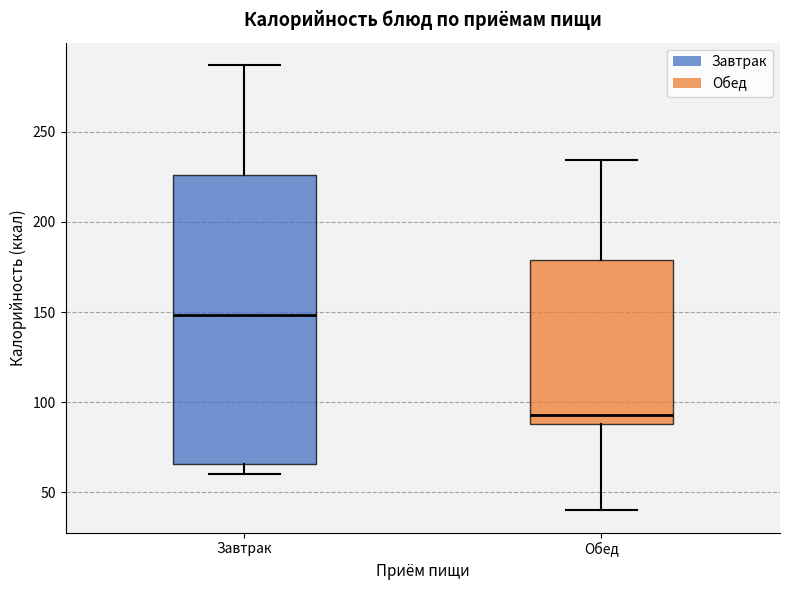

Reading left to right, read every box against the y-axis: the position of its median line, the range the box covers, and the ends of its whiskers. The values are not printed on the chart, so give them approximately, as read against the axis.

Завтрак: median 150, box 65 to 225, whiskers 60 to 285
Обед: median 95, box 90 to 180, whiskers 40 to 235